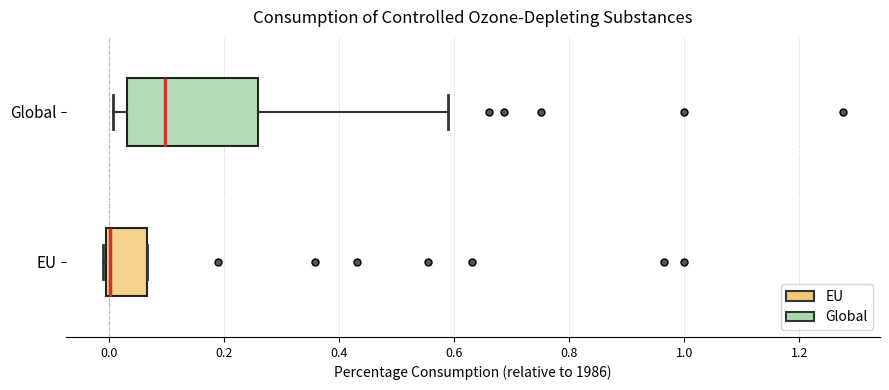

Which box is the widest, from its left edge to its right edge?

Global